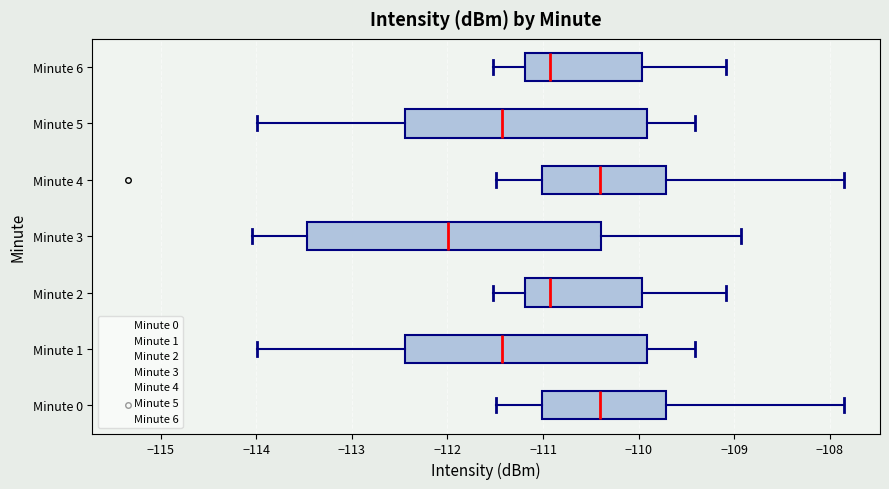

Where does the median line of the box for Minute 3 sit on the x-axis? The values are not printed on the chart, so give them approximately, as read against the axis.

-112.0